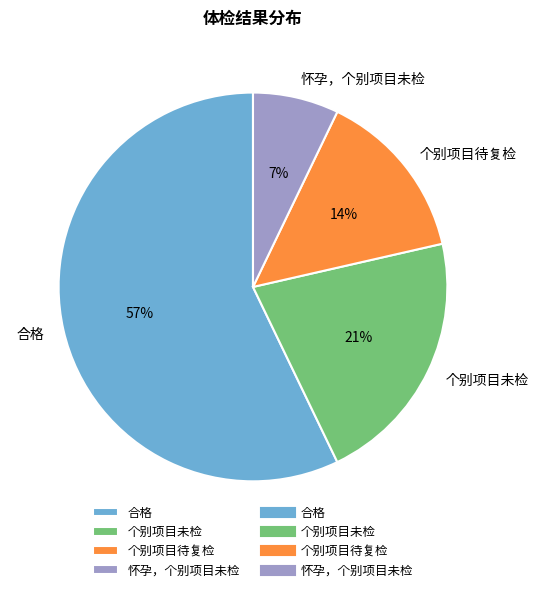

Do 个别项目未检 and 怀孕，个别项目未检 together represent more than half of the pie?

No